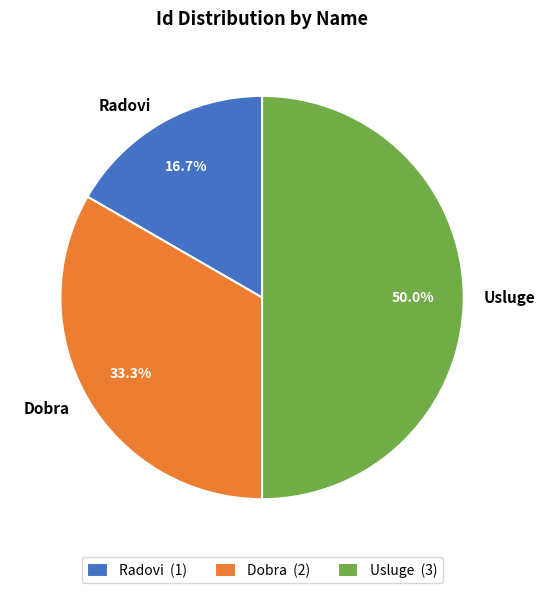

How many segments does this pie chart have?

3